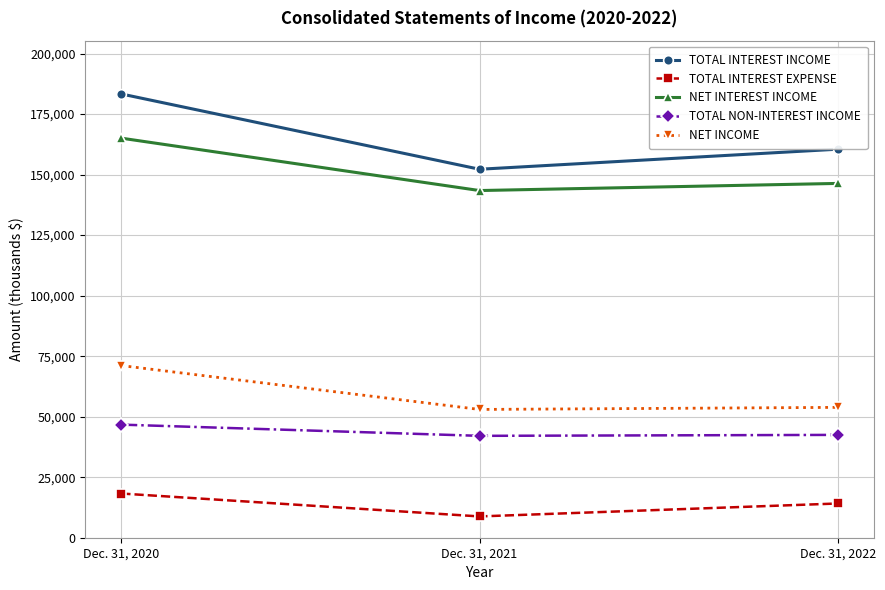

Which category has the lowest value across all series?

Dec. 31, 2021